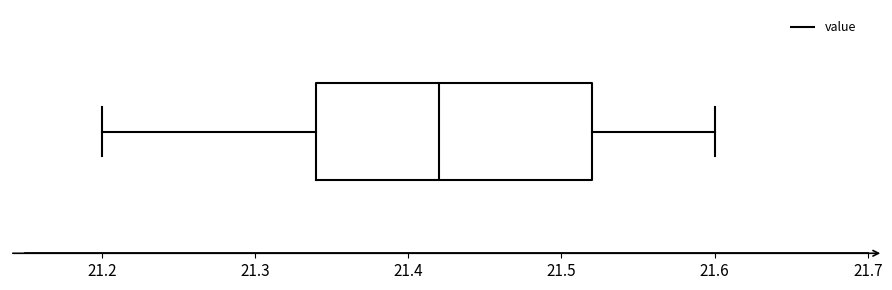

Where does the median line of the box sit on the x-axis? The values are not printed on the chart, so give them approximately, as read against the axis.

21.42